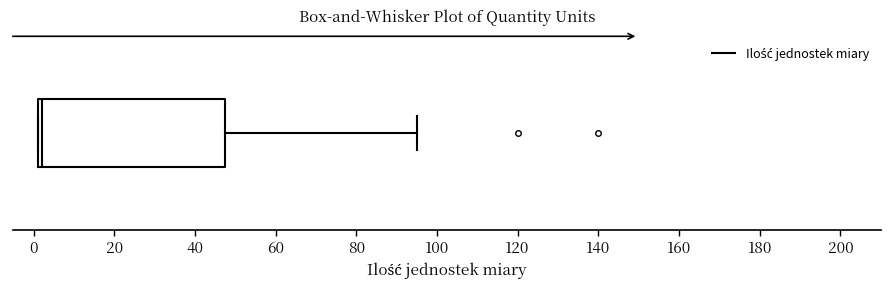

Transcribe this box plot: give where the median line is, the range the box spans, and where the two whiskers end, as read against the x-axis. The values are not printed on the chart, so give them approximately, as read against the axis.

median 2 (just right of the box's left edge), box 2 to 48, whiskers 2 to 96